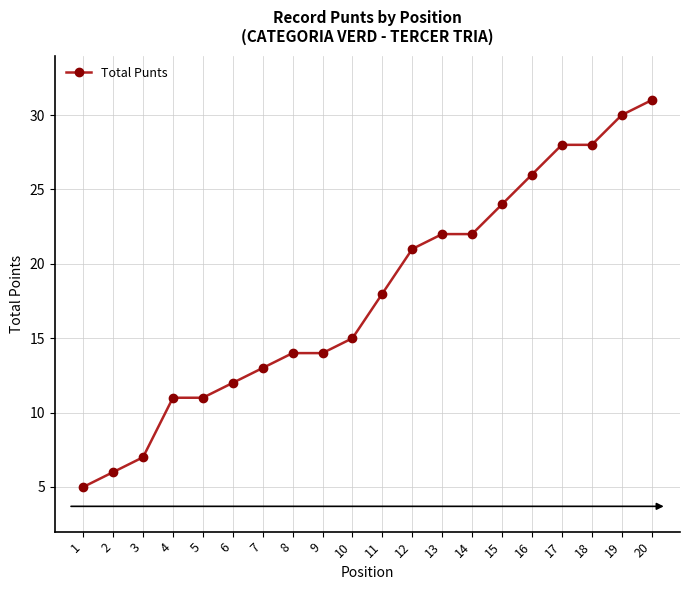

What is the difference between the maximum and minimum values?

26